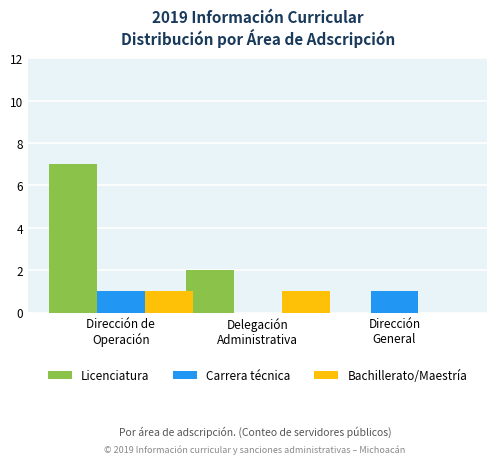

Reading left to right, list all the values displayed in this chart.

Licenciatura: 7	2	0
Carrera técnica: 1	0	1
Bachillerato/Maestría: 1	1	0